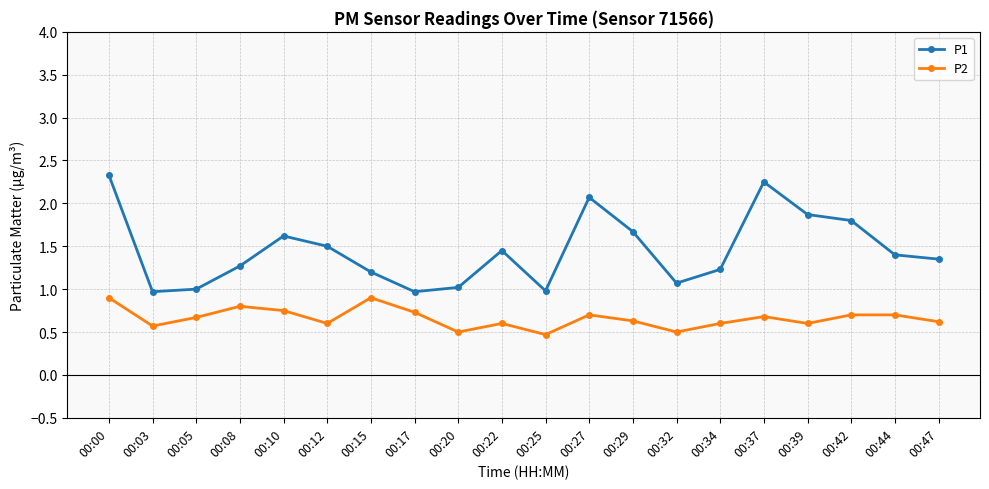

What is the difference between the highest and lowest values at 00:29?

1.0